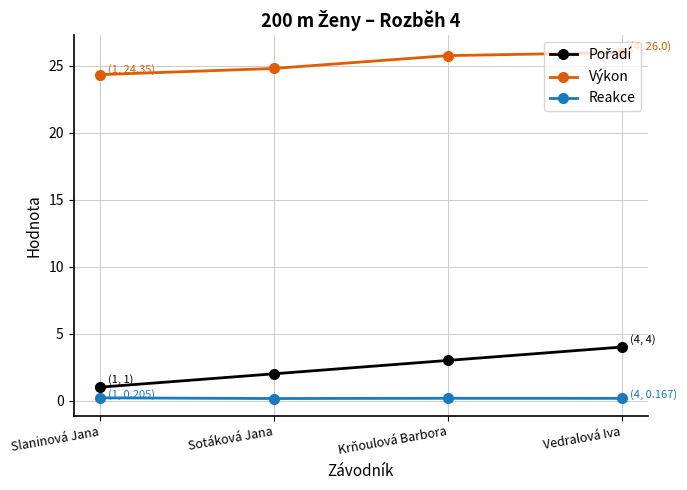

What is the sum of the Reakce values at Krňoulová Barbora and Slaninová Jana?

0.4